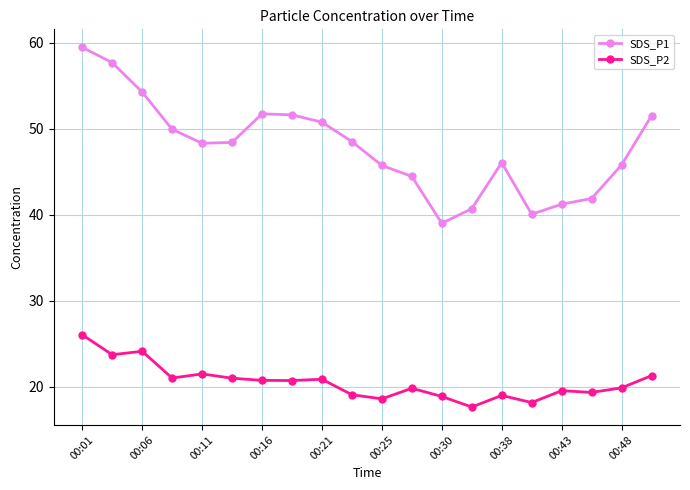

What is the difference between the second highest and minimum values in the SDS_P2 series?

6.5